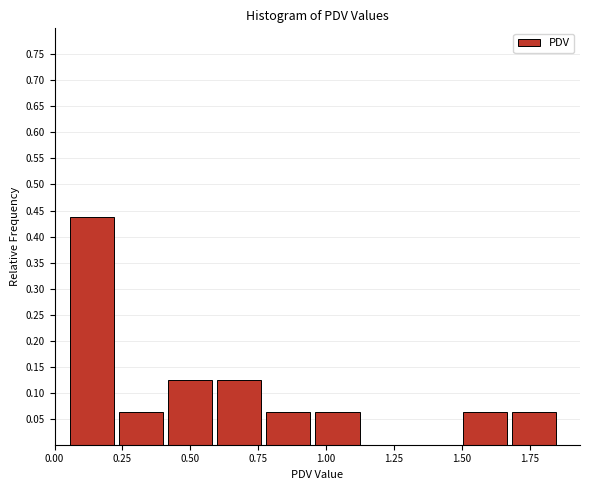

Around what value on the x-axis is the tallest bar? Give the approximate position of its centre, as read against the axis.

0.15